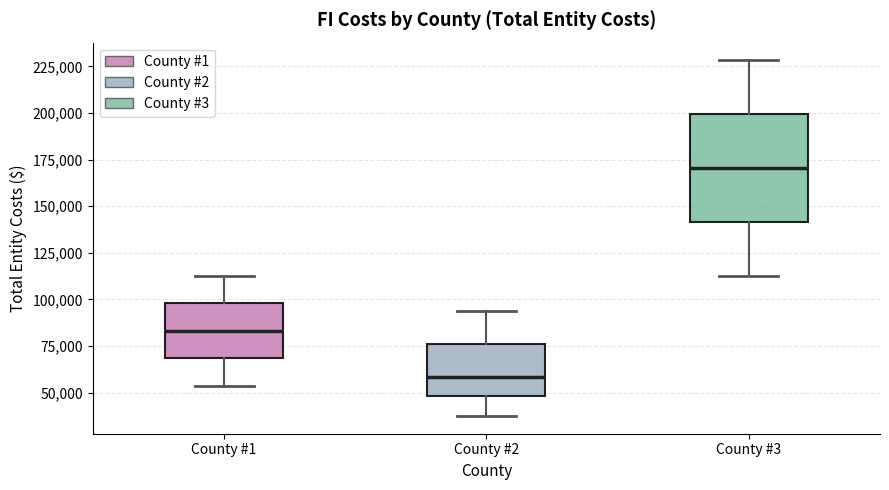

Reading left to right, transcribe this box plot: for each box, give where its median line is, the range the box spans, and where its two whiskers end, as read against the y-axis. The values are not printed on the chart, so give them approximately, as read against the axis.

County #1: median 85000, box 70000 to 100000, whiskers 55000 to 115000
County #2: median 60000, box 50000 to 75000, whiskers 40000 to 95000
County #3: median 170000, box 140000 to 200000, whiskers 115000 to 230000